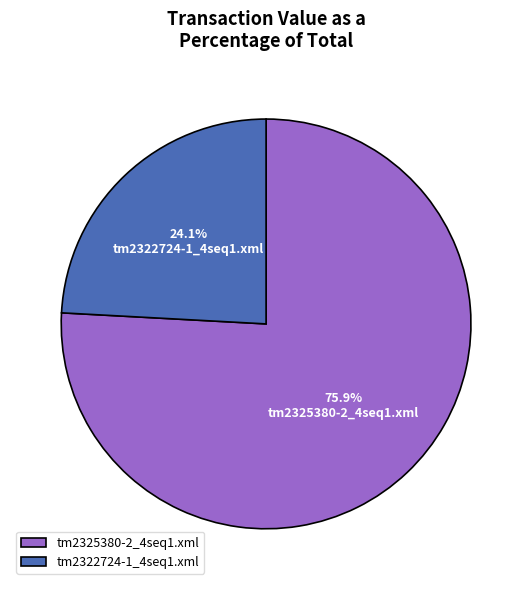

Does any single category account for the majority?

Yes